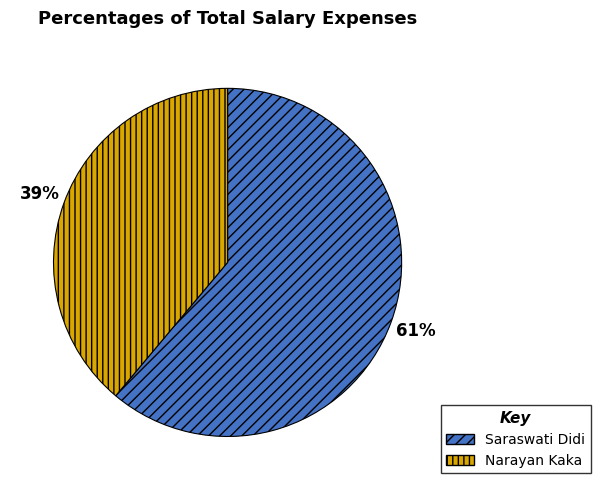

Is there a majority slice in this chart?

Yes